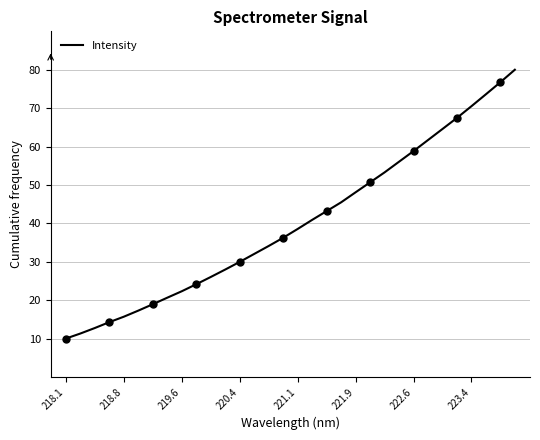

What is the maximum value shown in the chart?

80.0